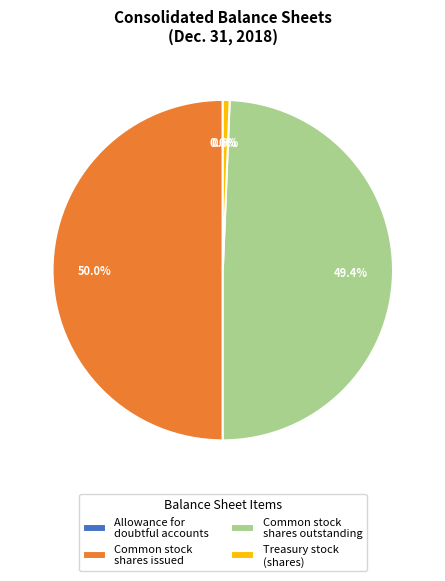

Which slice is the largest?

Common stock shares issued